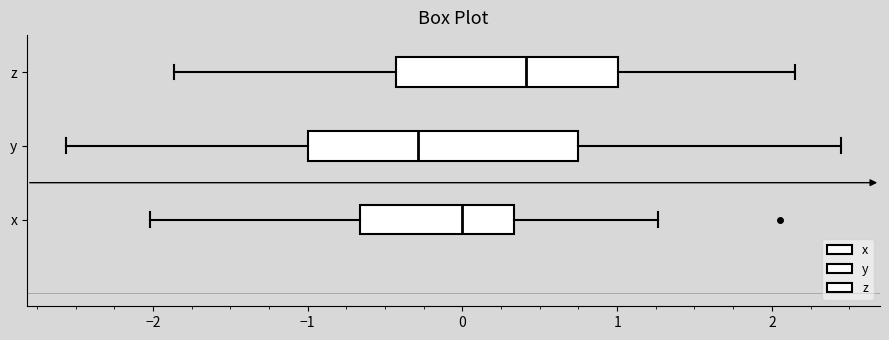

Where does the median line of the box for y sit on the x-axis? The values are not printed on the chart, so give them approximately, as read against the axis.

-0.3